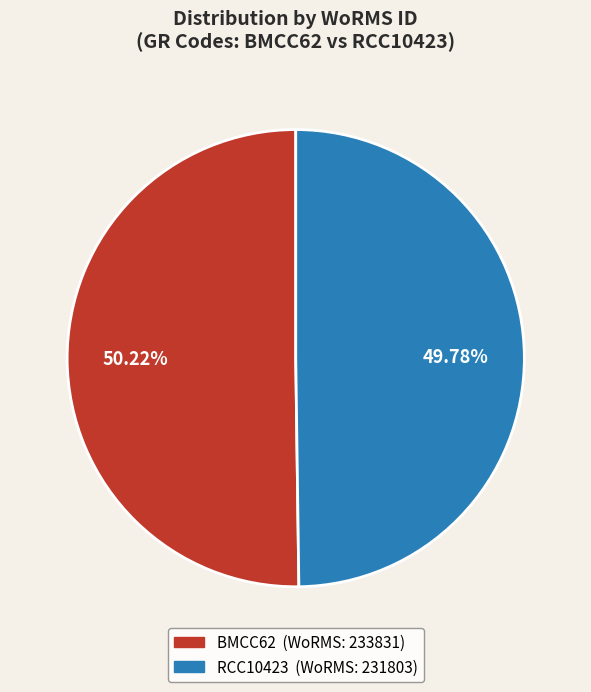

Is there any slice that represents more than half of the pie?

Yes